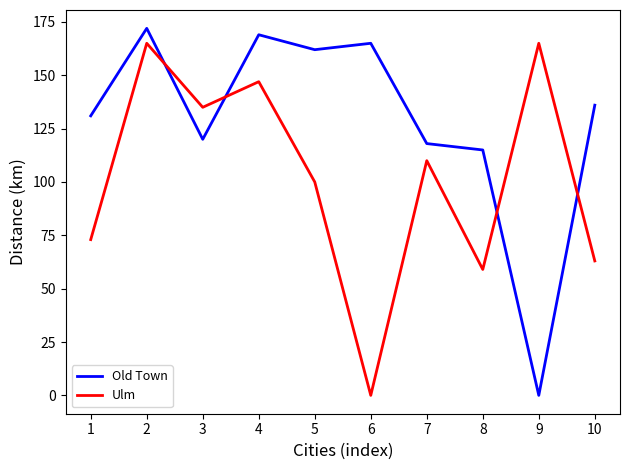

Where is the first local maximum for Ulm?

2